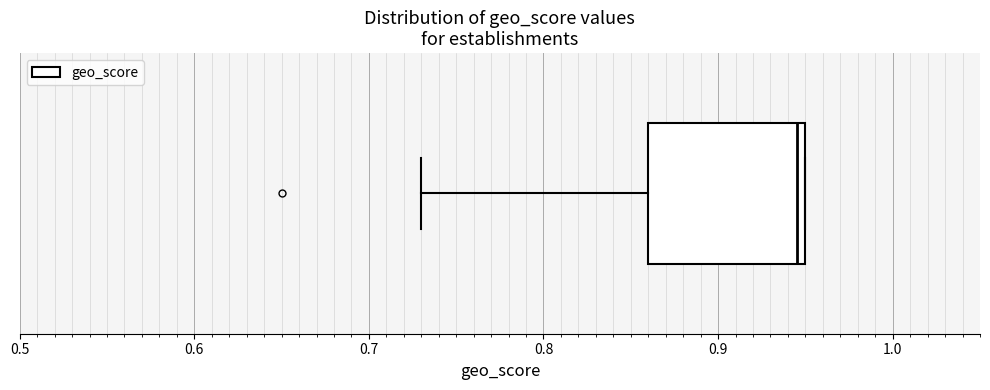

Read this box plot against the x-axis: the position of the median line, the range covered by the box, and the ends of both whiskers. The values are not printed on the chart, so give them approximately, as read against the axis.

median 0.95 (just left of the box's right edge), box 0.86 to 0.95, whiskers 0.73 to 0.95